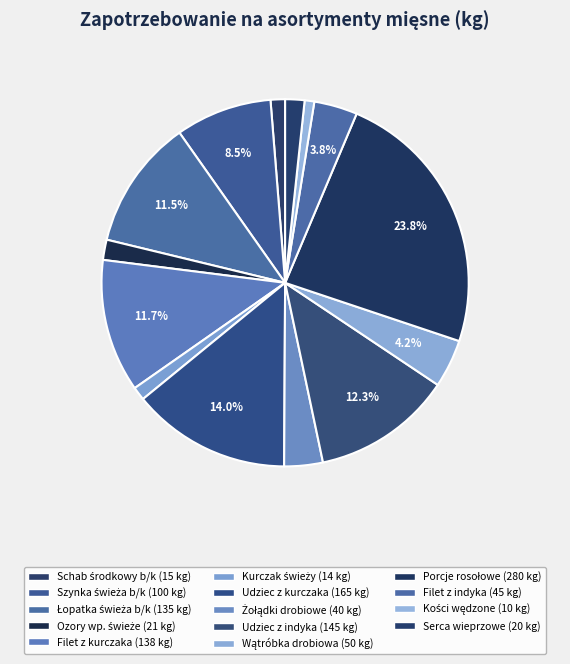

To the nearest percent, what is the difference between the Udziec z indyka and Szynka świeża b/k slice percentages?

4%